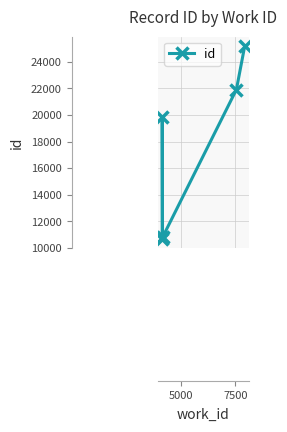

Does the chart have visible grid lines?

Yes